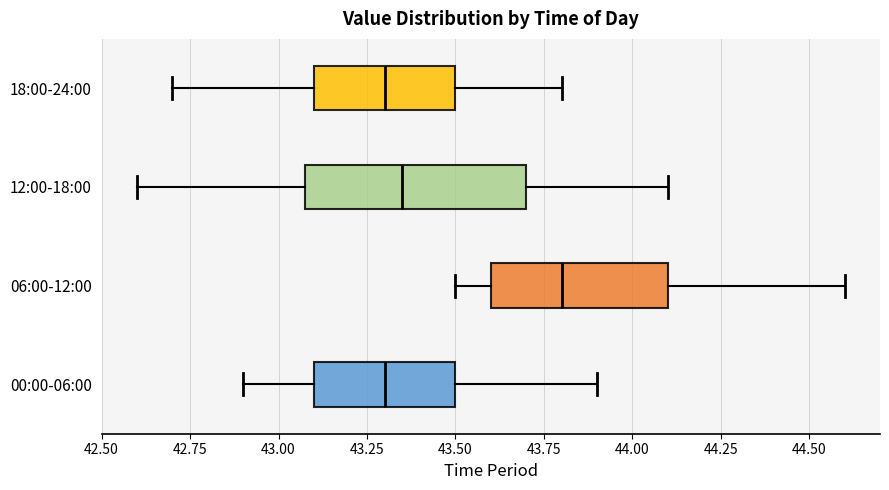

Reading bottom to top, transcribe this box plot: for each box, give where its median line is, the range the box spans, and where its two whiskers end, as read against the x-axis. The values are not printed on the chart, so give them approximately, as read against the axis.

00:00-06:00: median 43.30, box 43.10 to 43.50, whiskers 42.90 to 43.90
06:00-12:00: median 43.80, box 43.60 to 44.10, whiskers 43.50 to 44.60
12:00-18:00: median 43.35, box 43.10 to 43.70, whiskers 42.60 to 44.10
18:00-24:00: median 43.30, box 43.10 to 43.50, whiskers 42.70 to 43.80